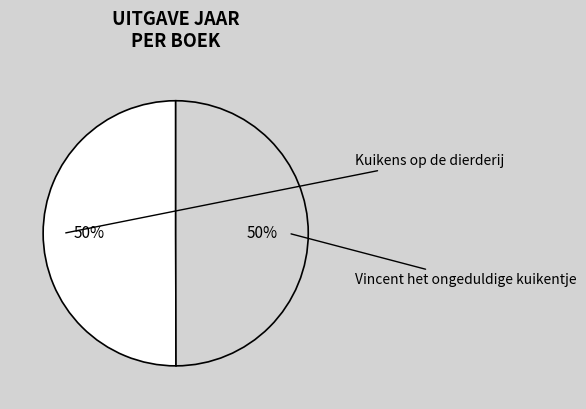

Count the number of slices in the pie.

2